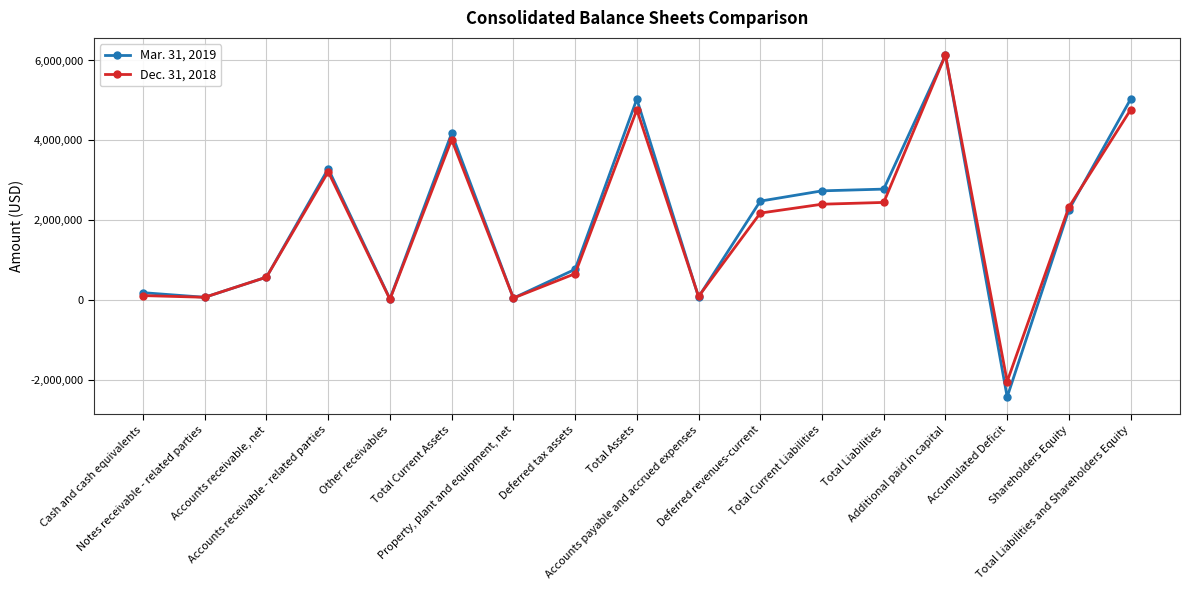

How many values in the Mar. 31, 2019 series are below 2257356?

8